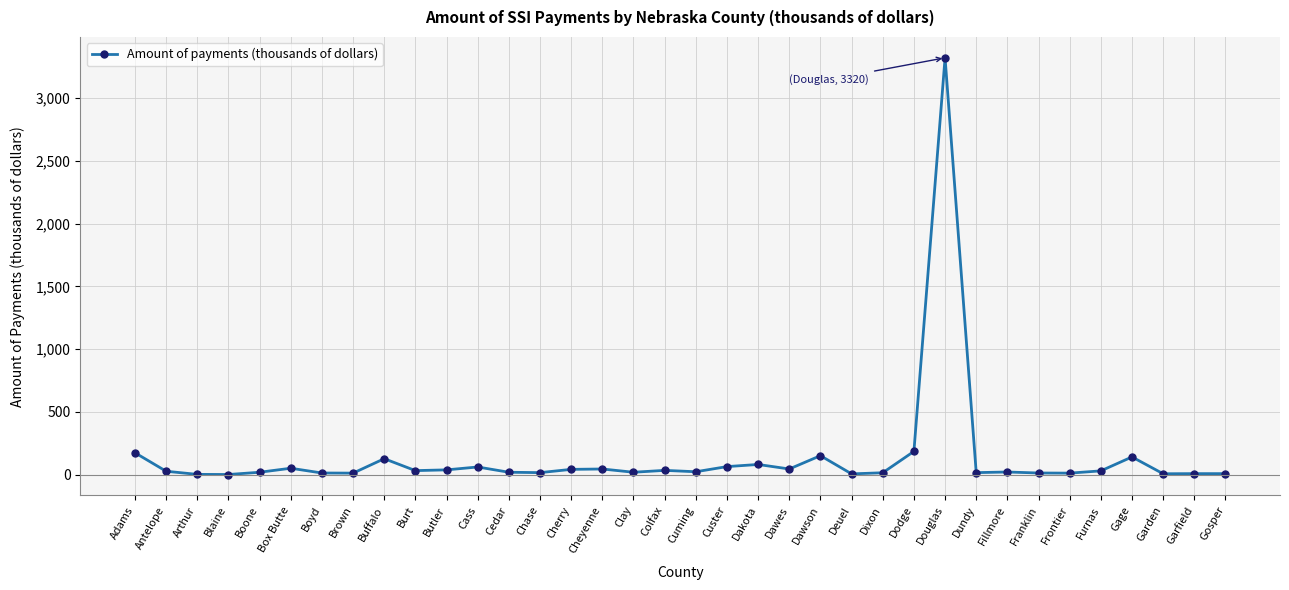

Which label corresponds to the largest value in the chart?

Douglas